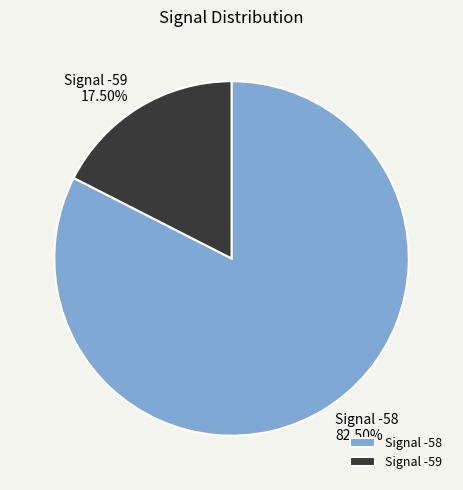

How many slices are in this pie chart?

2